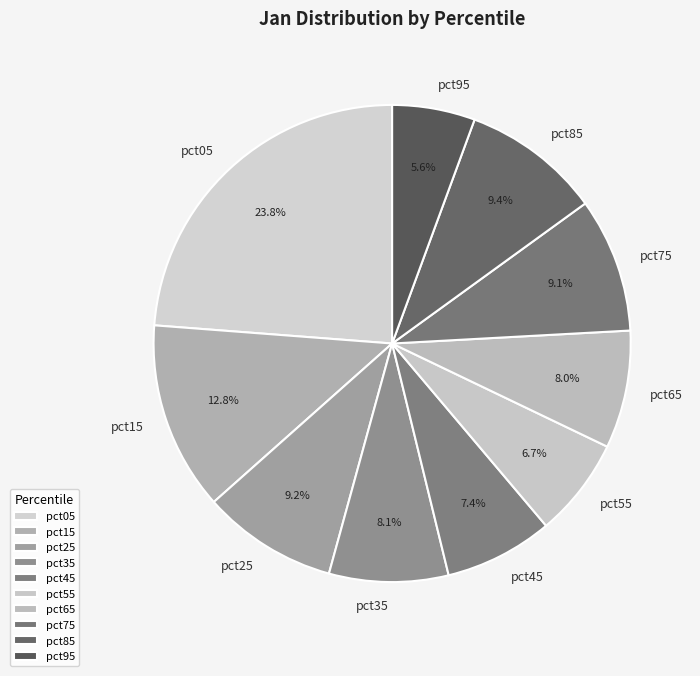

Which category has the smallest portion of the pie?

pct95